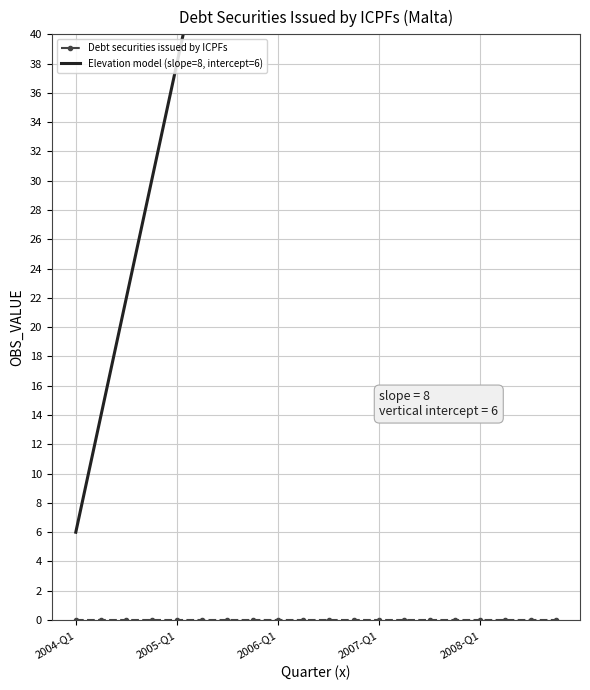

Which category has the lowest value across all series?

2004-Q1